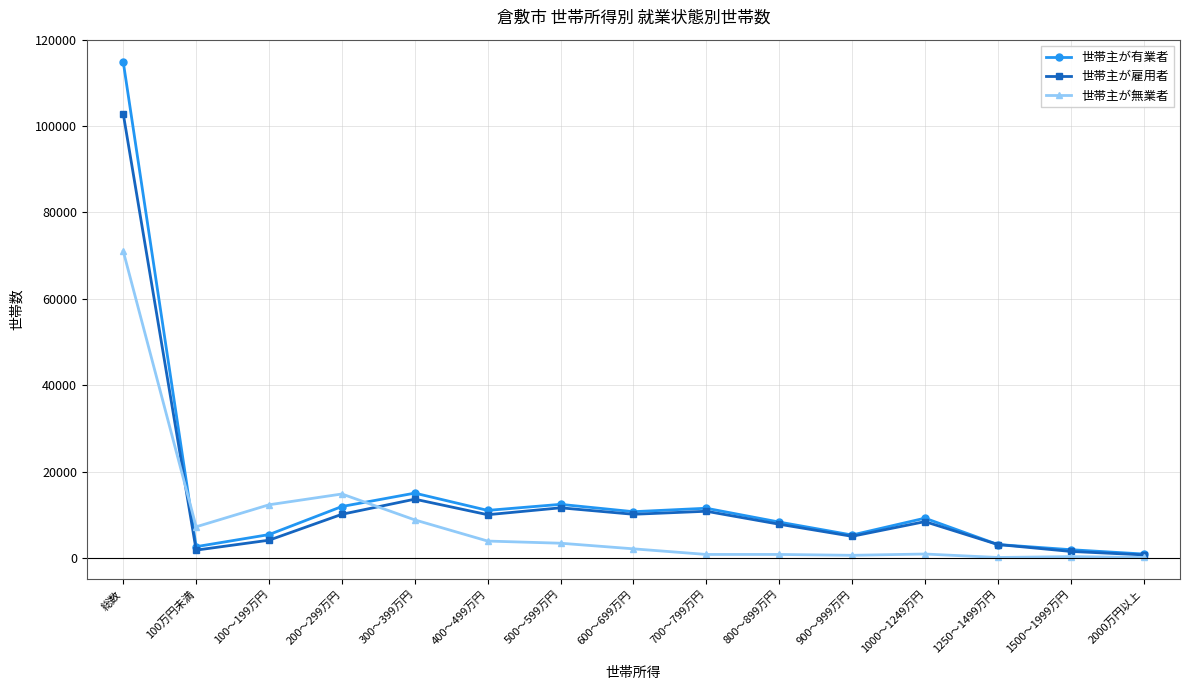

How many lines are shown in the chart?

3